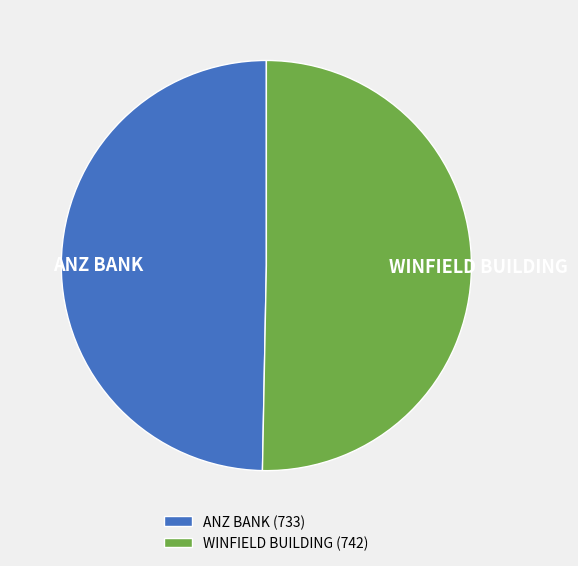

Is there any slice that represents more than half of the pie?

Yes